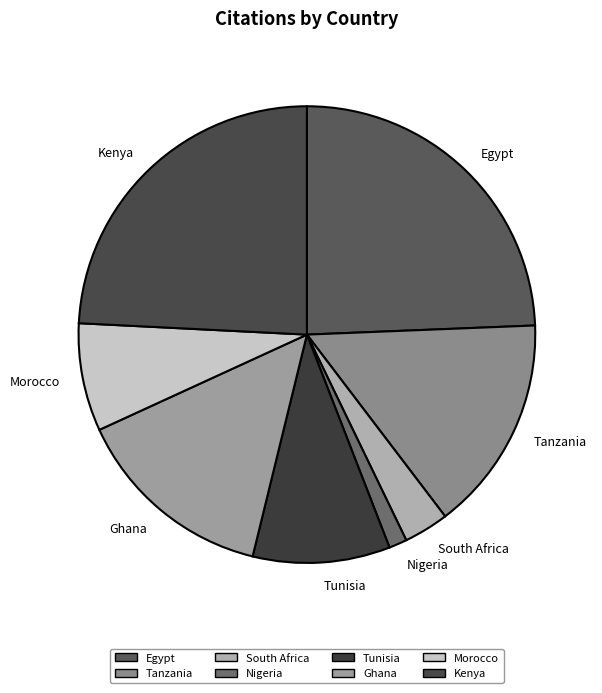

Which slice is the smallest?

Nigeria